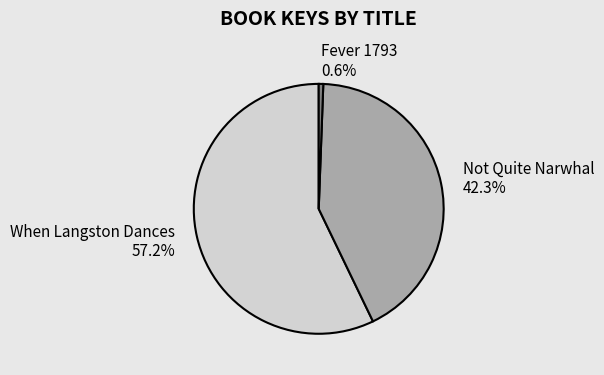

How many slices are in this pie chart?

3